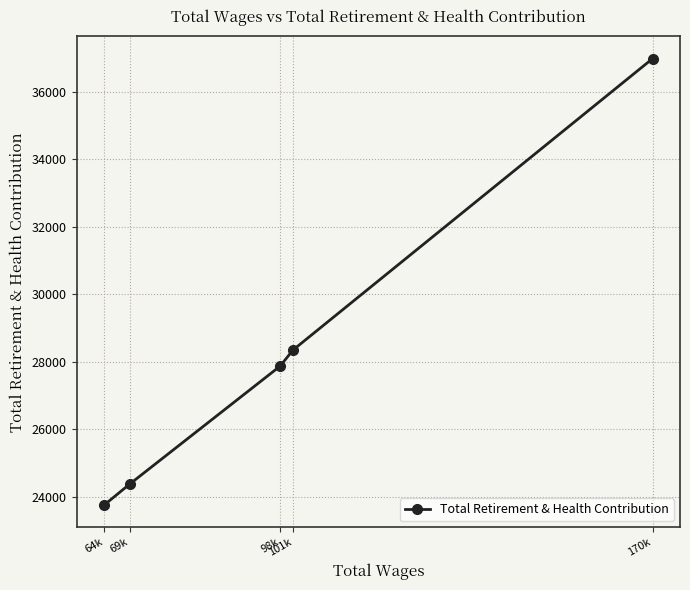

True or false: the data has more than 2 interior local peaks.

False